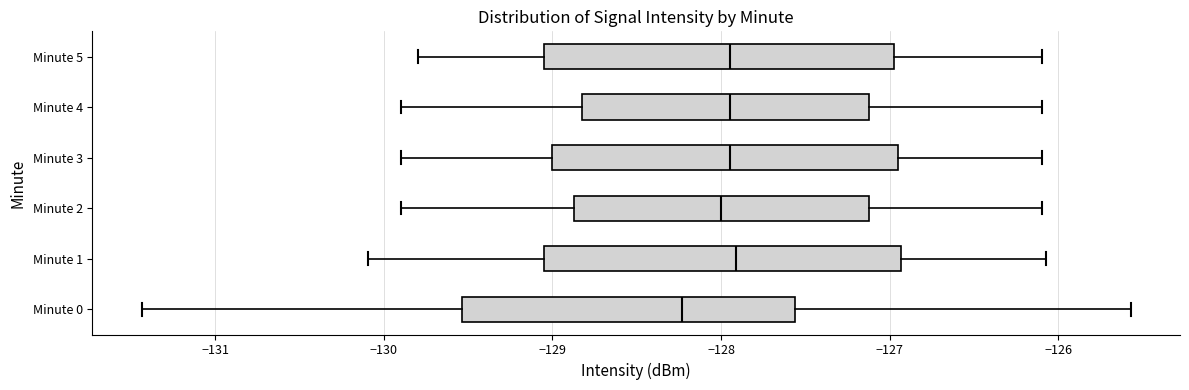

Reading bottom to top, transcribe this box plot: for each box, give where its median line is, the range the box spans, and where its two whiskers end, as read against the x-axis. The values are not printed on the chart, so give them approximately, as read against the axis.

Minute 0: median -128.2, box -129.5 to -127.6, whiskers -131.4 to -125.6
Minute 1: median -127.9, box -129.0 to -126.9, whiskers -130.1 to -126.1
Minute 2: median -128.0, box -128.9 to -127.1, whiskers -129.9 to -126.1
Minute 3: median -127.9, box -129.0 to -126.9, whiskers -129.9 to -126.1
Minute 4: median -127.9, box -128.8 to -127.1, whiskers -129.9 to -126.1
Minute 5: median -127.9, box -129.0 to -127.0, whiskers -129.8 to -126.1